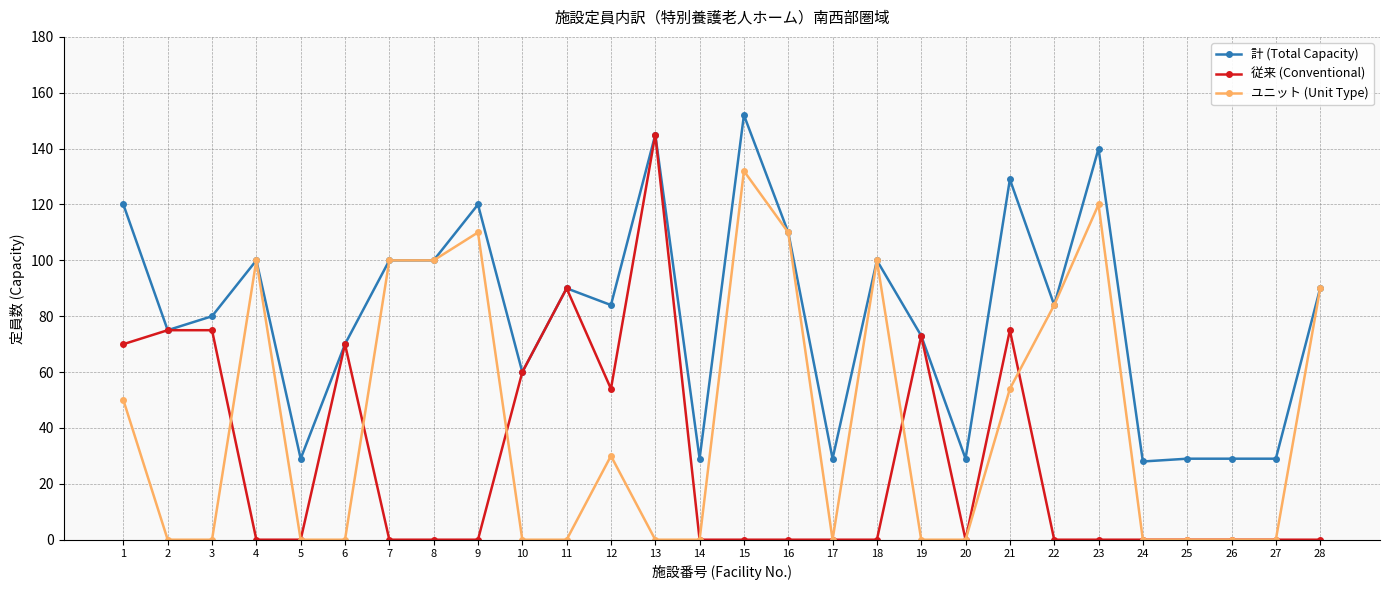

What is the sum of the 計 (Total Capacity) values at 12 and 14?

113